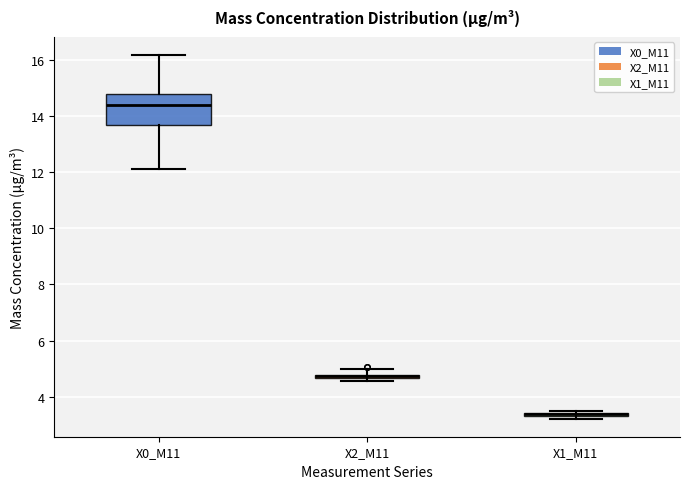

Where is the lower edge of the box for X1_M11 on the y-axis? The values are not printed on the chart, so give them approximately, as read against the axis.

3.2